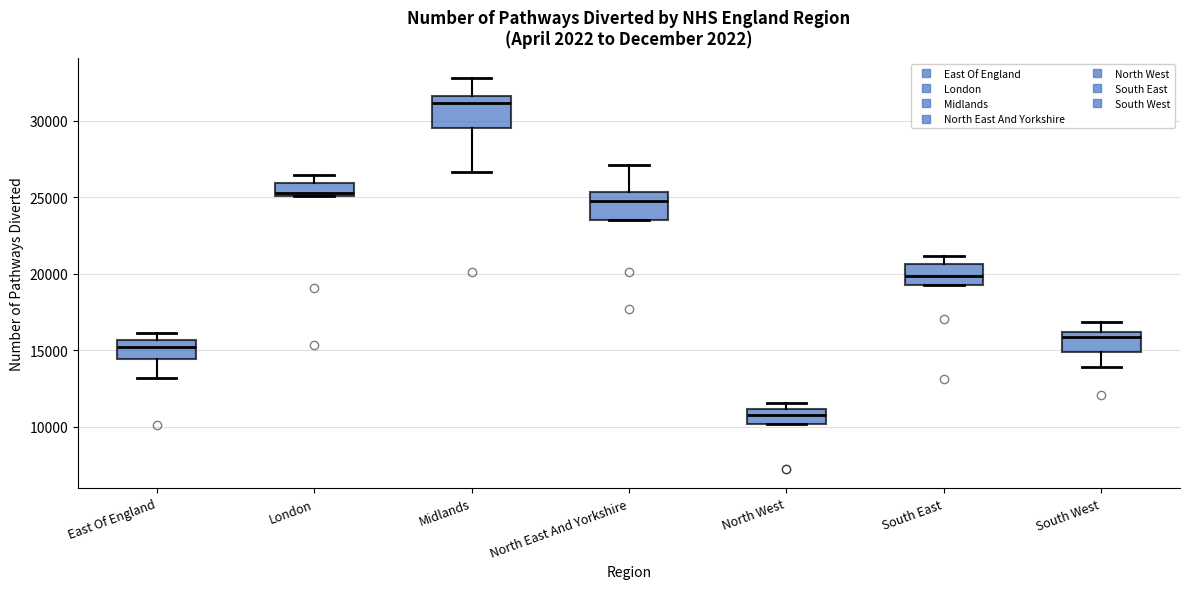

Reading left to right, read every box against the y-axis: the position of its median line, the range the box covers, and the ends of its whiskers. The values are not printed on the chart, so give them approximately, as read against the axis.

East Of England: median 15000, box 14500 to 15500, whiskers 13000 to 16000
London: median 25500, box 25000 to 26000, whiskers 25000 to 26500
Midlands: median 31000, box 29500 to 31500, whiskers 26500 to 33000
North East And Yorkshire: median 25000, box 23500 to 25500, whiskers 23500 to 27000
North West: median 10500, box 10000 to 11000, whiskers 10000 to 11500
South East: median 20000, box 19500 to 20500, whiskers 19500 to 21000
South West: median 16000 (just below the box's upper edge), box 15000 to 16000, whiskers 14000 to 17000